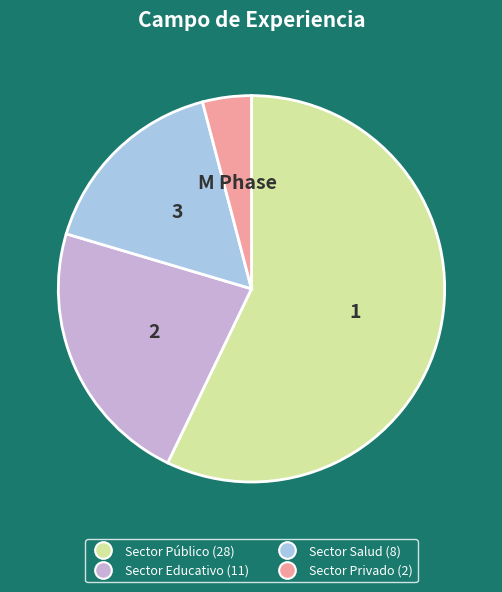

Is there any slice that represents more than half of the pie?

Yes